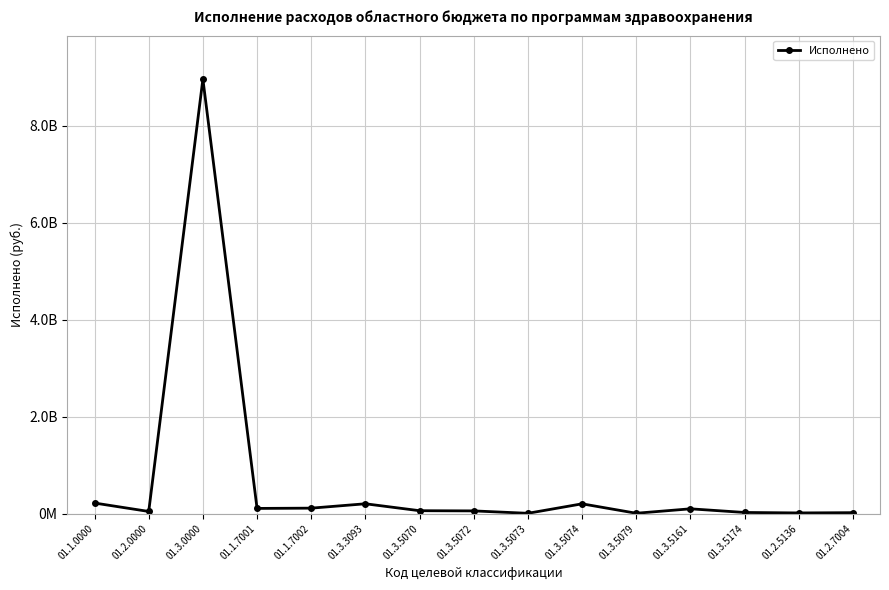

Does the chart have visible grid lines?

Yes